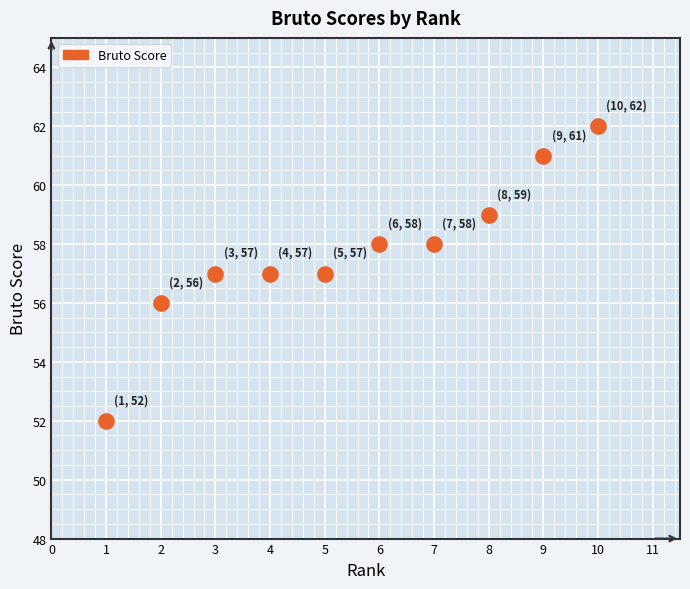

What is the average X value?

6